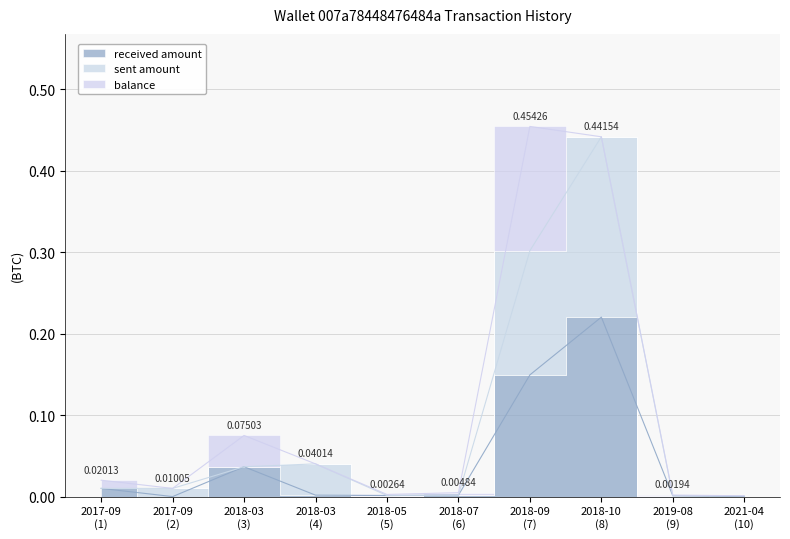

How many positive values does the received amount series have?

8